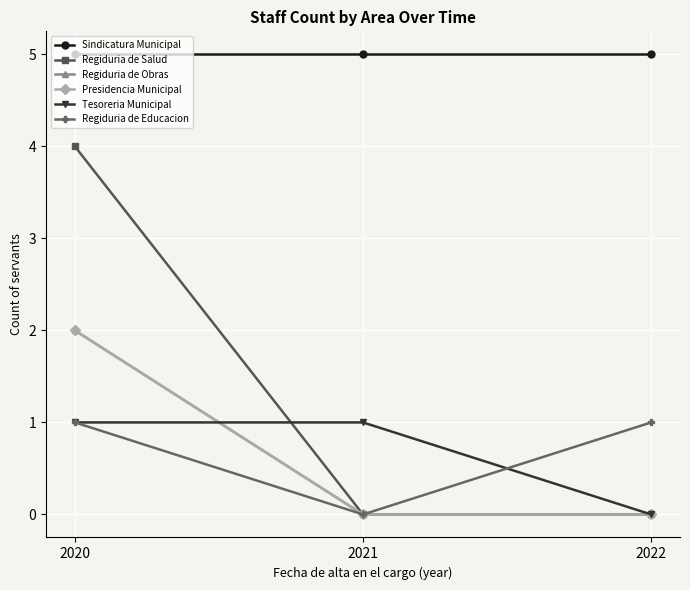

List the series in order of their peak value, highest first.

Sindicatura Municipal, Regiduria de Salud, Regiduria de Obras, Presidencia Municipal, Tesoreria Municipal, Regiduria de Educacion